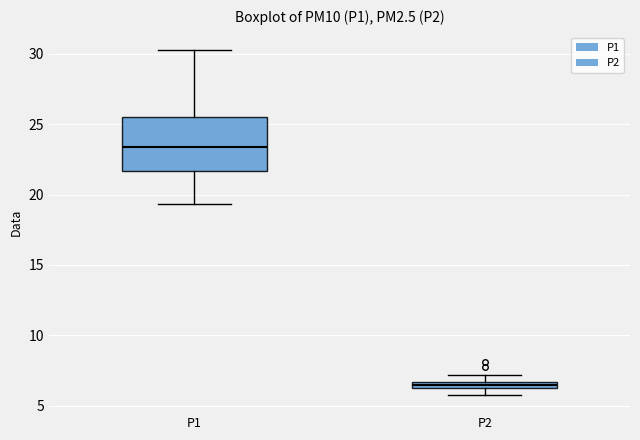

Where is the upper edge of the box for P2 on the y-axis? The values are not printed on the chart, so give them approximately, as read against the axis.

6.5